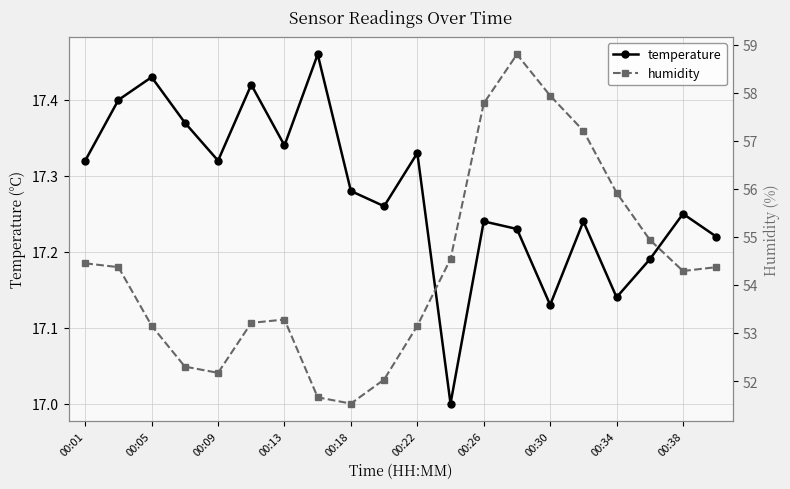

True or false: temperature has more than 0 points higher than both neighbors.

True